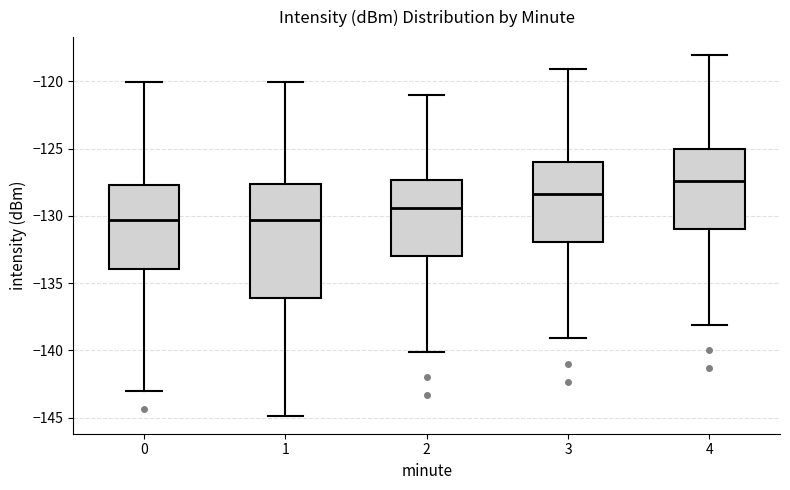

Reading left to right, transcribe this box plot: for each box, give where its median line is, the range the box spans, and where its two whiskers end, as read against the y-axis. The values are not printed on the chart, so give them approximately, as read against the axis.

0: median -130.5, box -134.0 to -127.5, whiskers -143.0 to -120.0
1: median -130.5, box -136.0 to -127.5, whiskers -145.0 to -120.0
2: median -129.5, box -133.0 to -127.5, whiskers -140.0 to -121.0
3: median -128.5, box -132.0 to -126.0, whiskers -139.0 to -119.0
4: median -127.5, box -131.0 to -125.0, whiskers -138.0 to -118.0